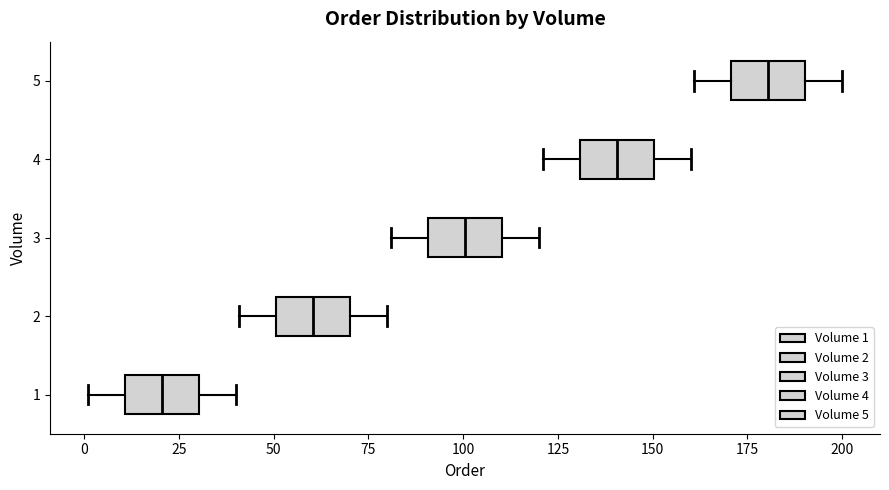

Where does the right whisker of the box at y = 1 end on the x-axis? The values are not printed on the chart, so give them approximately, as read against the axis.

40